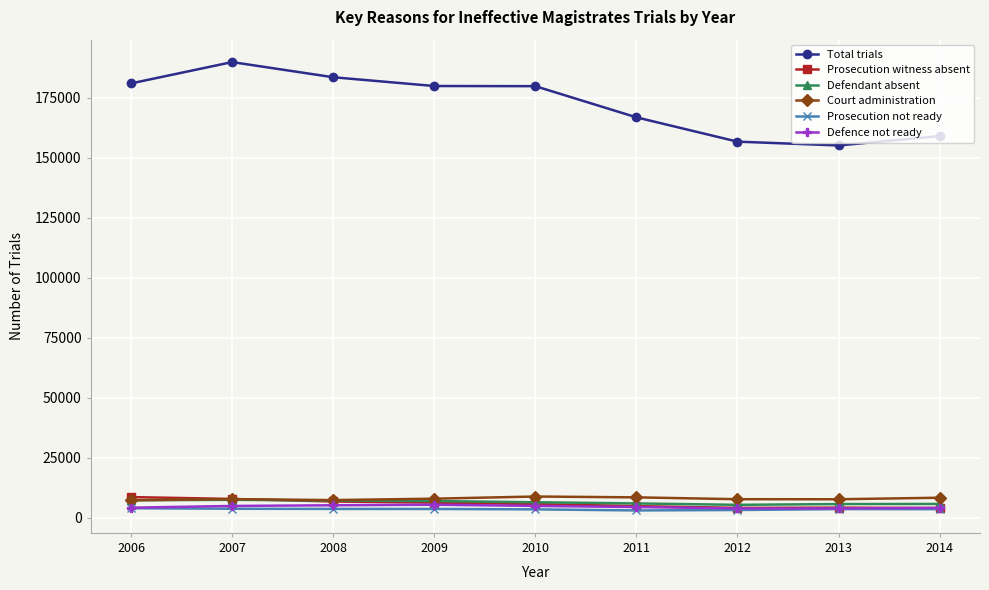

The value of Total trials at 2010 is 296258. True or false?

False